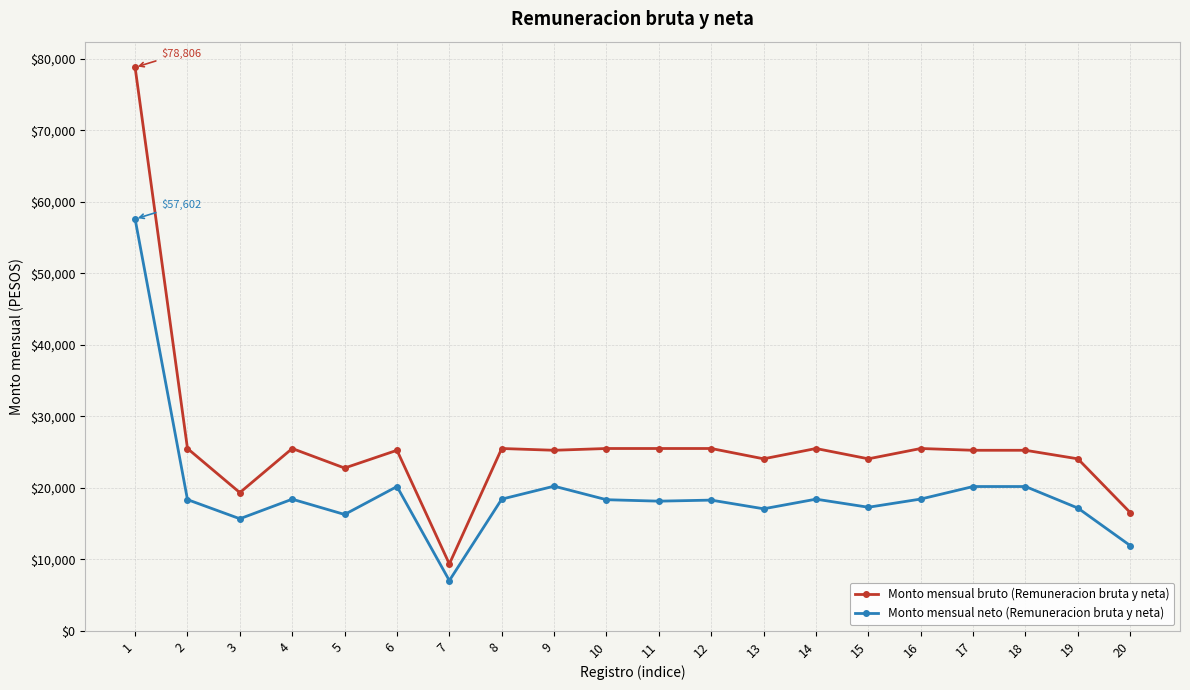

What is the minimum value shown in the chart?

7032.3